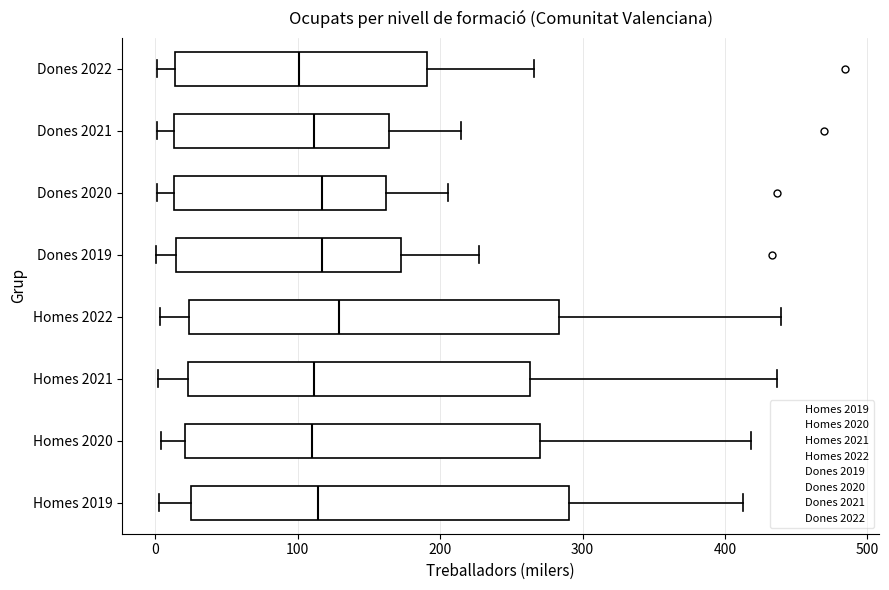

Reading bottom to top, read every box against the x-axis: the position of its median line, the range the box covers, and the ends of its whiskers. The values are not printed on the chart, so give them approximately, as read against the axis.

Homes 2019: median 110, box 30 to 290, whiskers 0 to 410
Homes 2020: median 110, box 20 to 270, whiskers 0 to 420
Homes 2021: median 110, box 20 to 260, whiskers 0 to 440
Homes 2022: median 130, box 20 to 280, whiskers 0 to 440
Dones 2019: median 120, box 10 to 170, whiskers 0 to 230
Dones 2020: median 120, box 10 to 160, whiskers 0 to 210
Dones 2021: median 110, box 10 to 160, whiskers 0 to 220
Dones 2022: median 100, box 10 to 190, whiskers 0 to 270